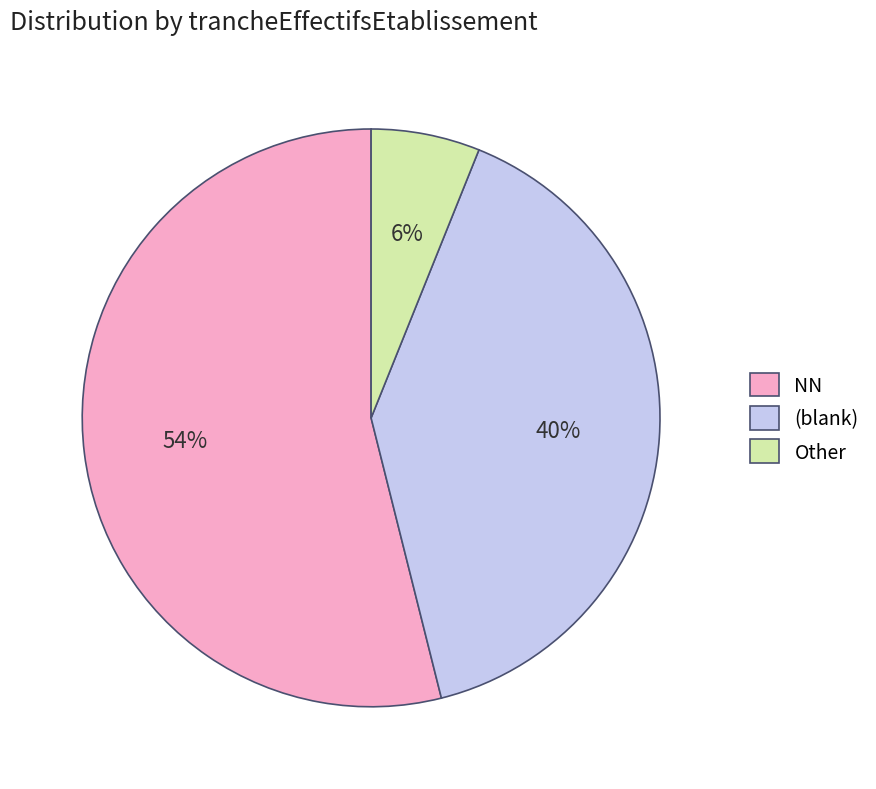

What percentage is the (blank) slice, to the nearest percent?

40%